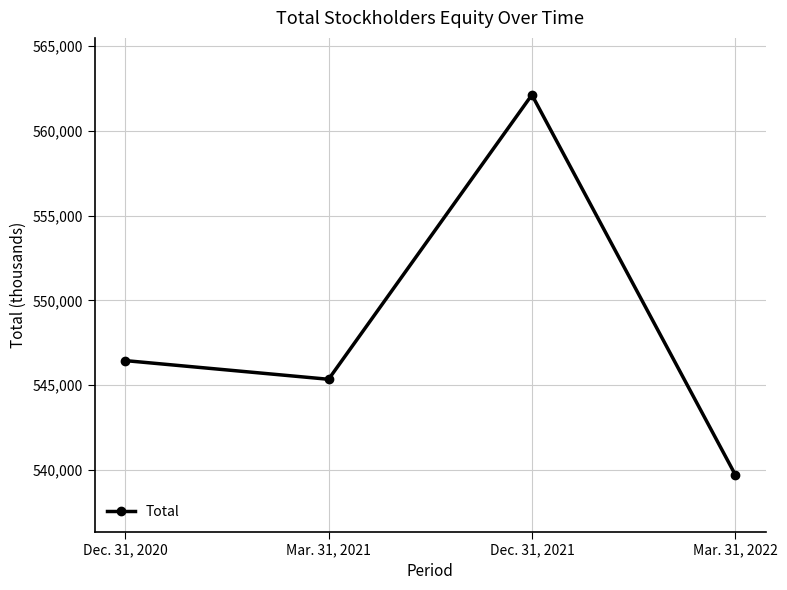

Reading left to right, list all the values displayed in this chart.

Dec. 31, 2020=546451	Mar. 31, 2021=545349	Dec. 31, 2021=562125	Mar. 31, 2022=539723